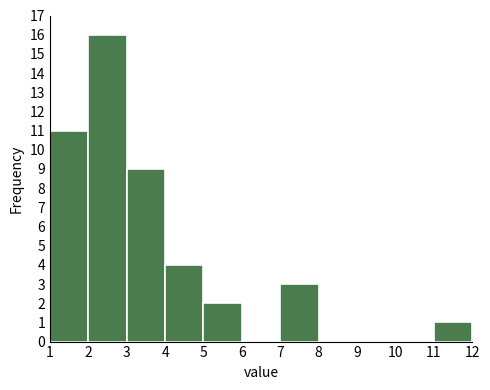

Reading left to right, list every bar in this chart as the range it spans on the x-axis followed by its height. The values are not printed on the chart, so give them approximately, as read against the axis.

1 to 2: 11
2 to 3: 16
3 to 4: 9
4 to 5: 4
5 to 6: 2
6 to 7: 0
7 to 8: 3
8 to 9: 0
9 to 10: 0
10 to 11: 0
11 to 12: 1